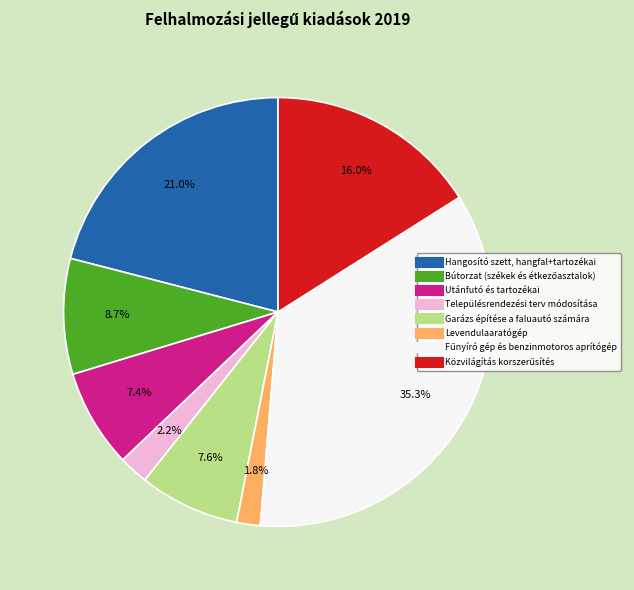

Does Településrendezési terv módosítása account for over 50% of the chart?

No